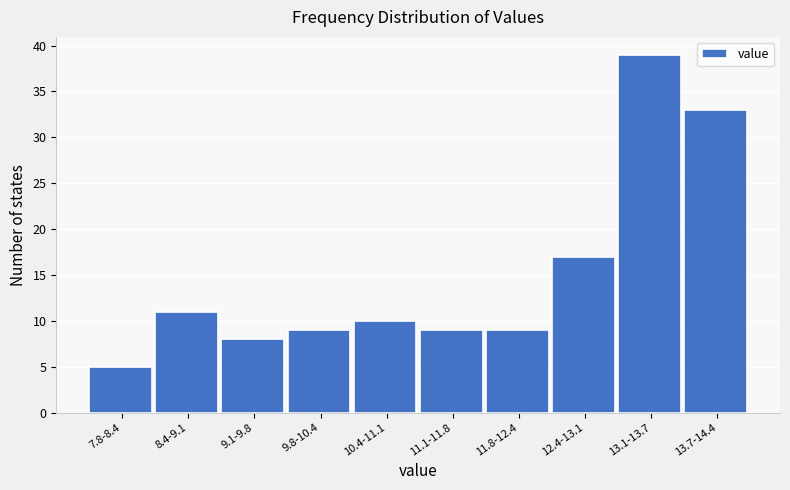

Reading left to right, what are all the values shown in this chart?

7.8-8.4=5	8.4-9.1=11	9.1-9.8=8	9.8-10.4=9	10.4-11.1=10	11.1-11.8=9	11.8-12.4=9	12.4-13.1=17	13.1-13.7=39	13.7-14.4=33